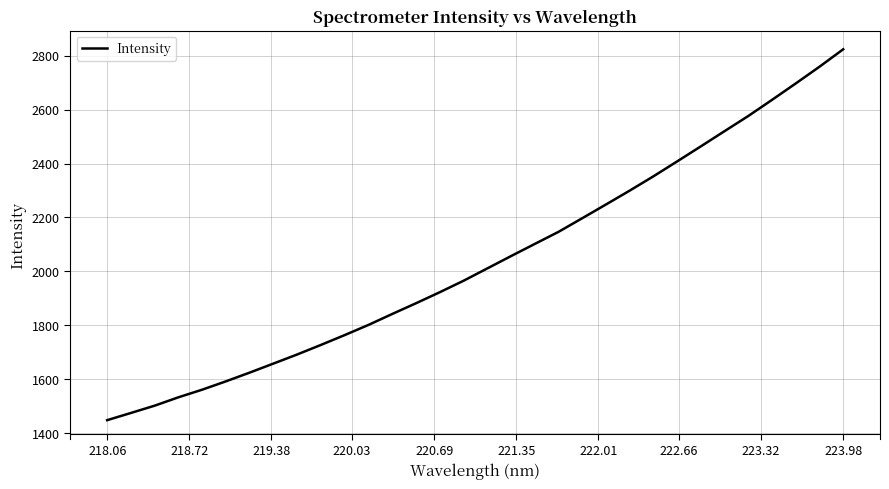

What is the difference between the second highest and second lowest values?

1285.3